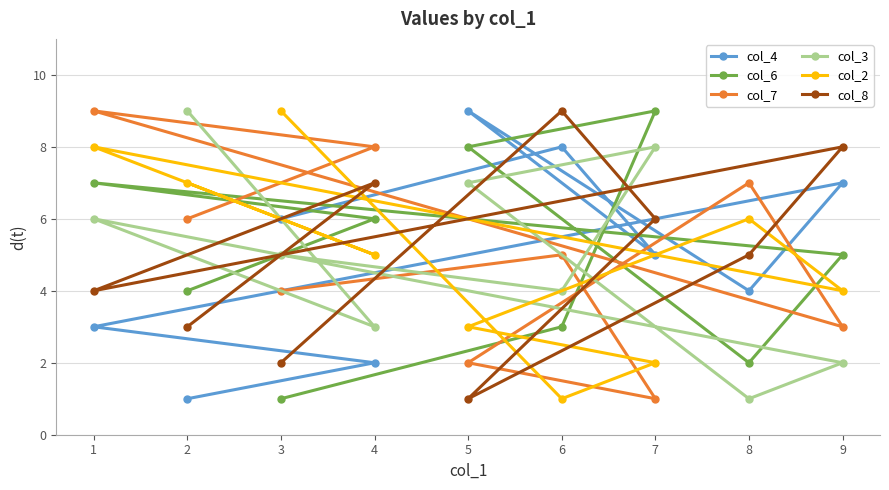

What is the value of the col_7 point at the 3rd from the left?

4